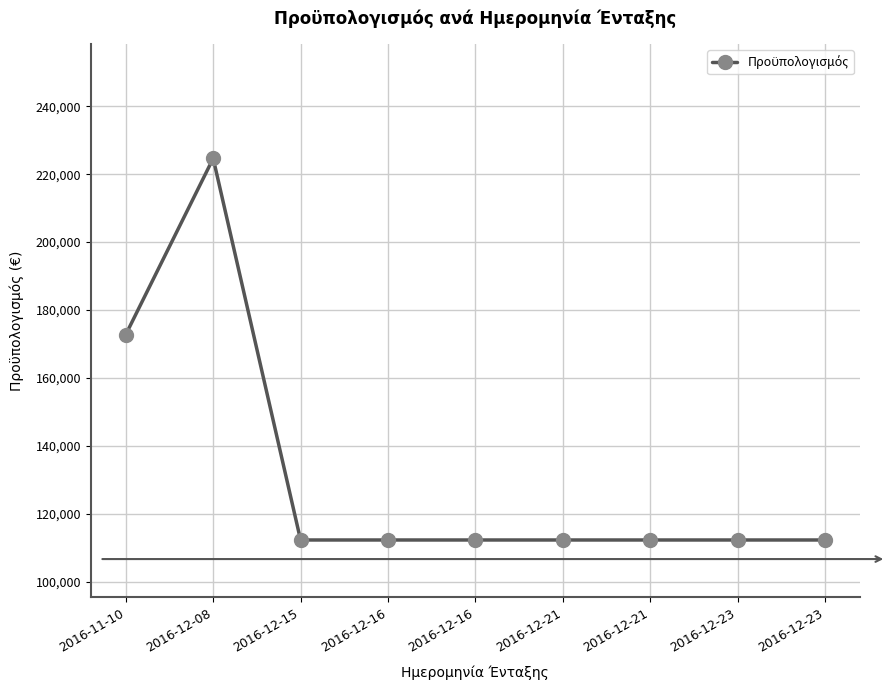

Is this an area chart (filled region under the line)?

No